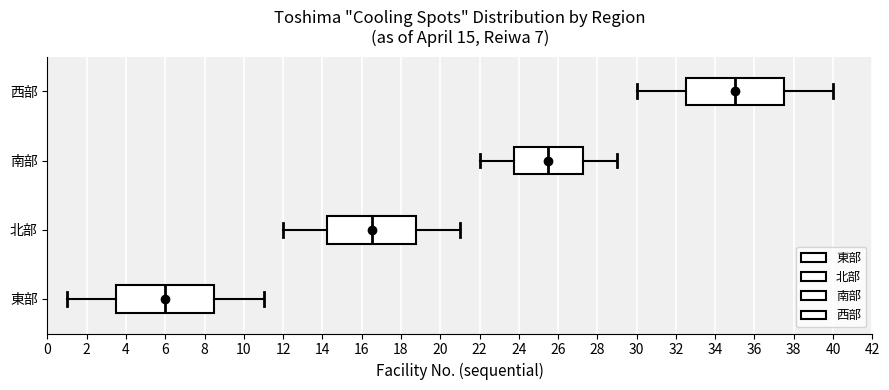

Where does the right whisker of the box for 東部 end on the x-axis? The values are not printed on the chart, so give them approximately, as read against the axis.

11.0